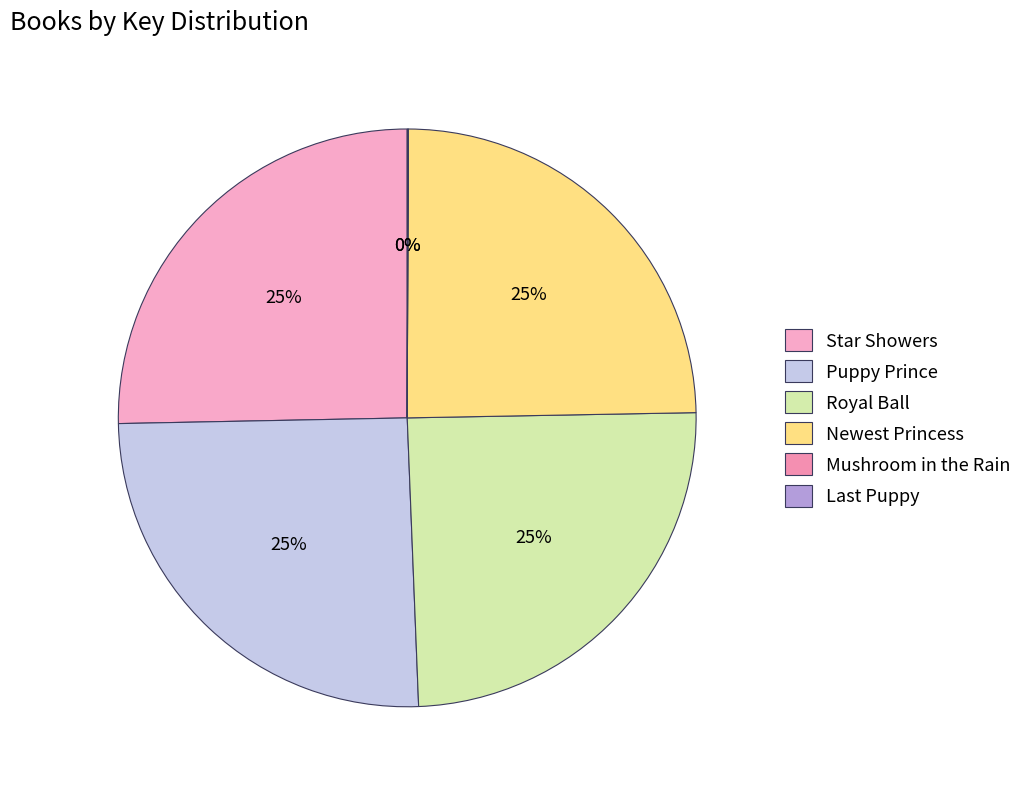

To the nearest percent, what percentage of the pie is Royal Ball?

25%